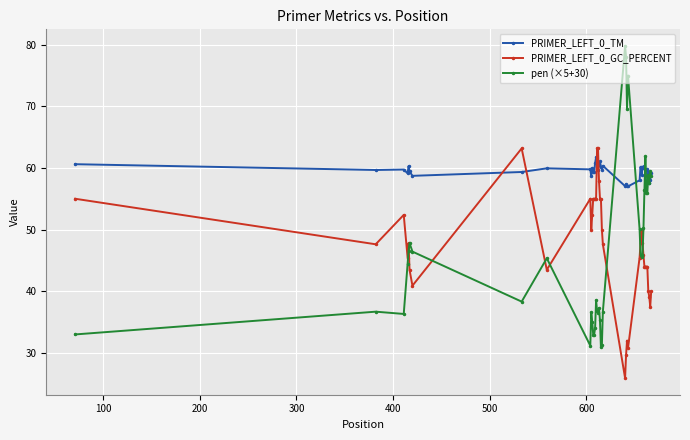

After their last crossing, which series has the higher values: PRIMER_LEFT_0_GC_PERCENT or PRIMER_LEFT_0_TM?

PRIMER_LEFT_0_TM